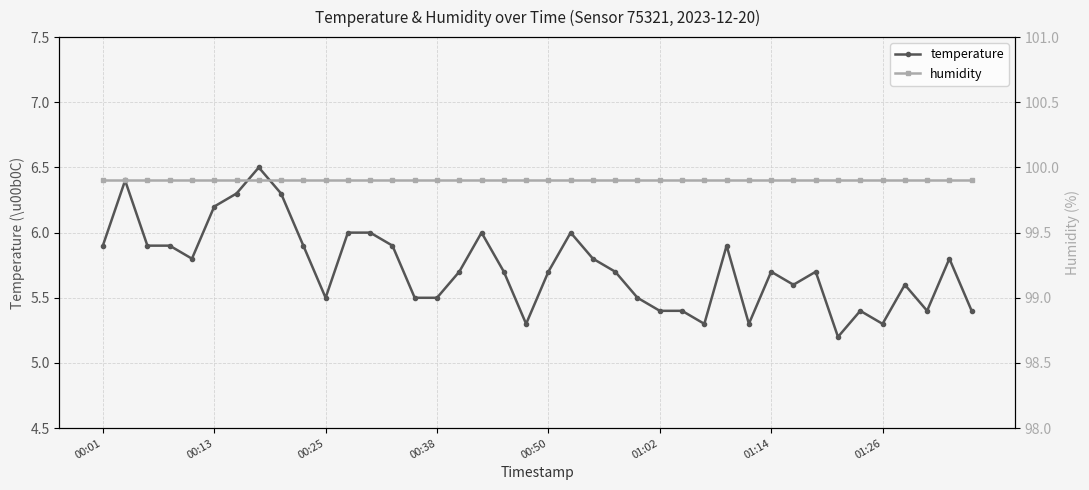

What is the approximate value of humidity at 38?

99.9